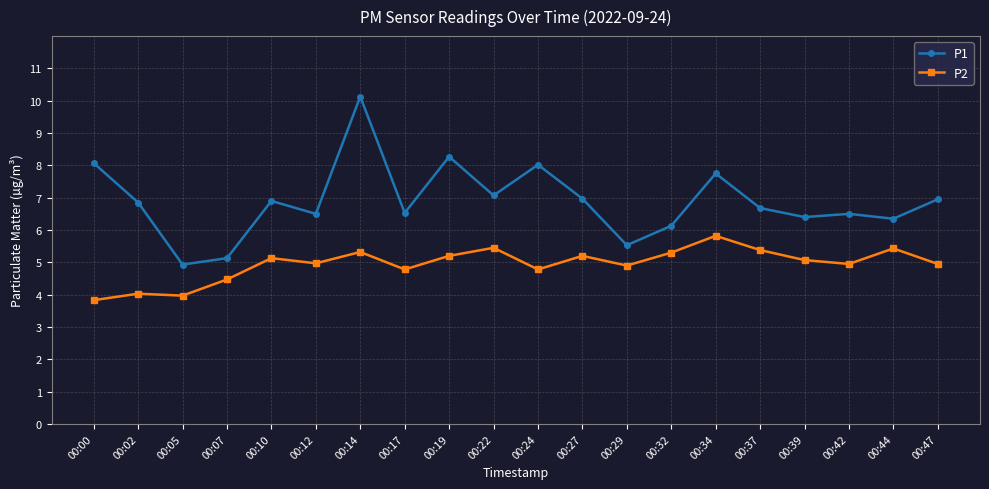

In P1, how many points are lower than both neighbors (excluding endpoints)?

7